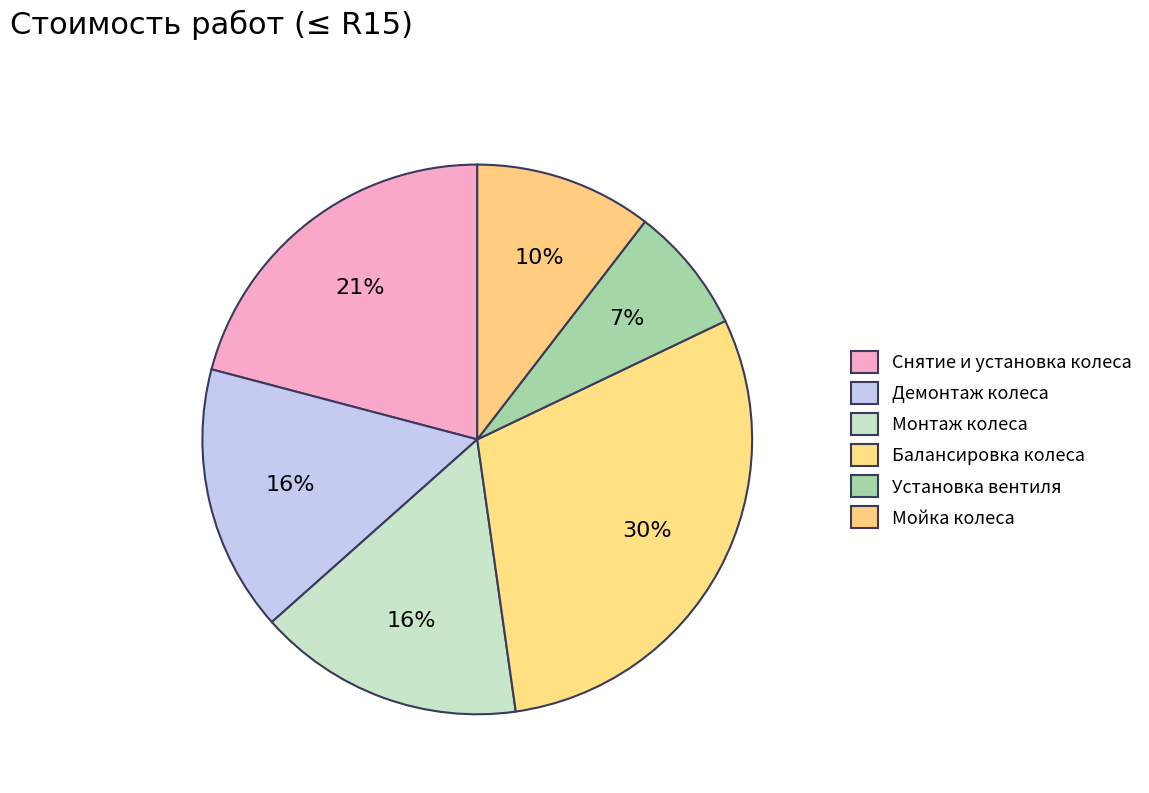

How many slices are in this pie chart?

6